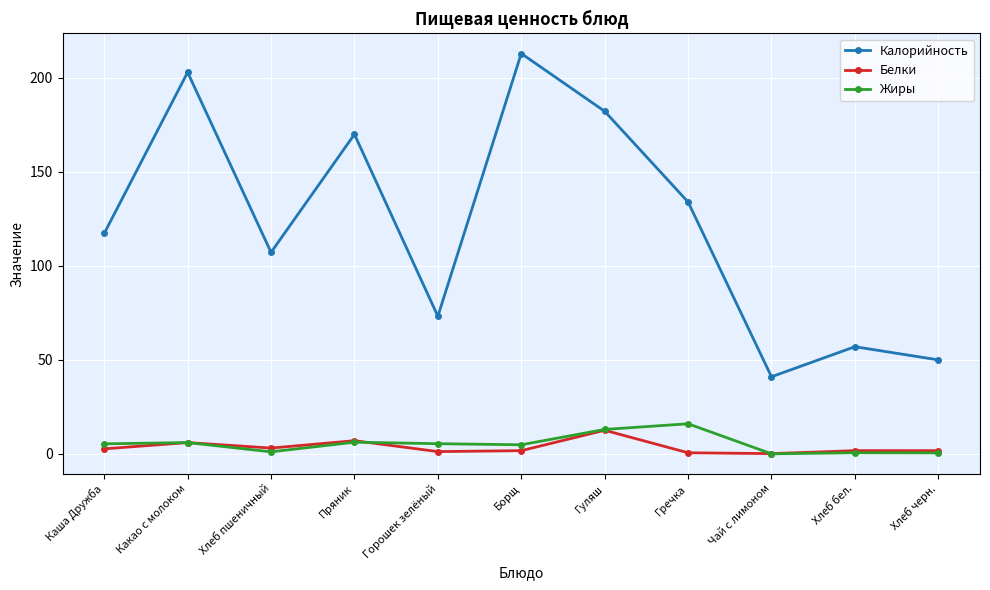

True or false: Жиры has a value of 28.2 at Гречка.

False